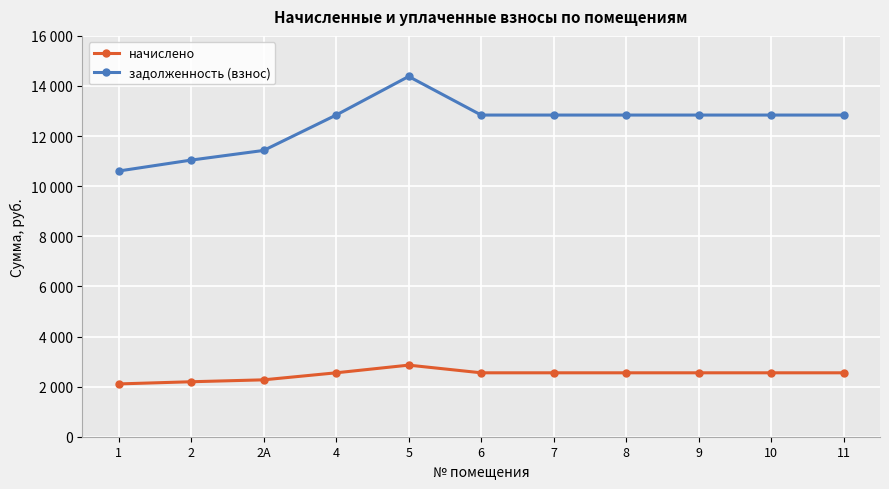

What are all the series names shown in the legend?

начислено, задолженность (взнос)